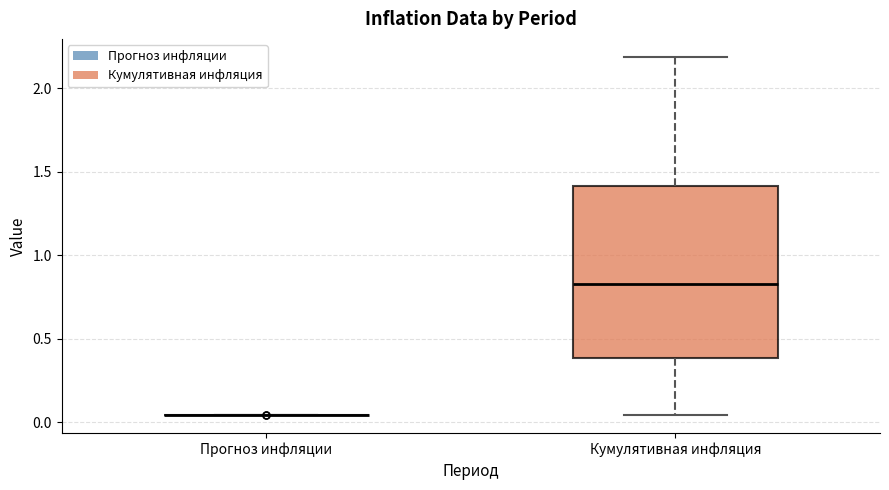

Comparing the boxes themselves (not the whiskers), which one is the tallest?

Кумулятивная инфляция